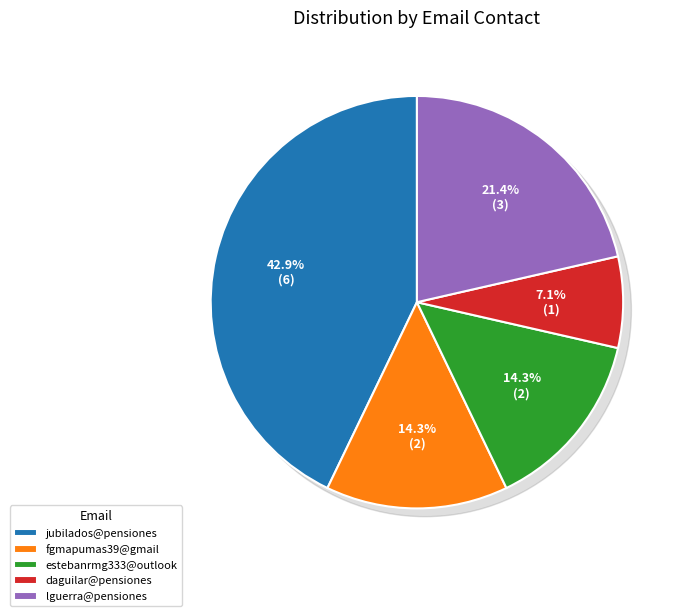

Is it true that lguerra@pensiones.michoacan.gob.mx is 1% of the pie?

False